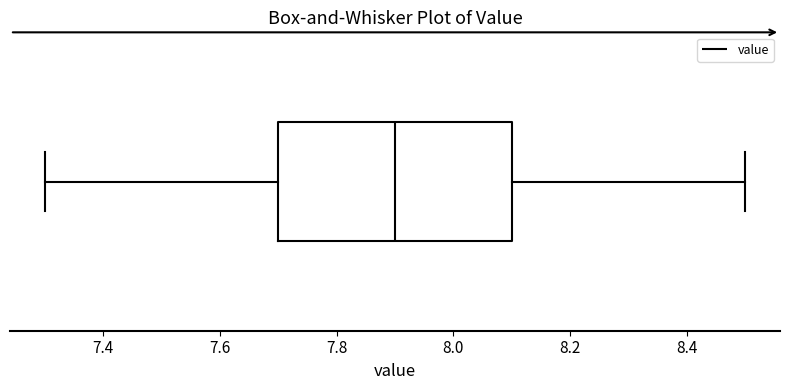

Read this box plot against the x-axis: the position of the median line, the range covered by the box, and the ends of both whiskers. The values are not printed on the chart, so give them approximately, as read against the axis.

median 7.9, box 7.7 to 8.1, whiskers 7.3 to 8.5